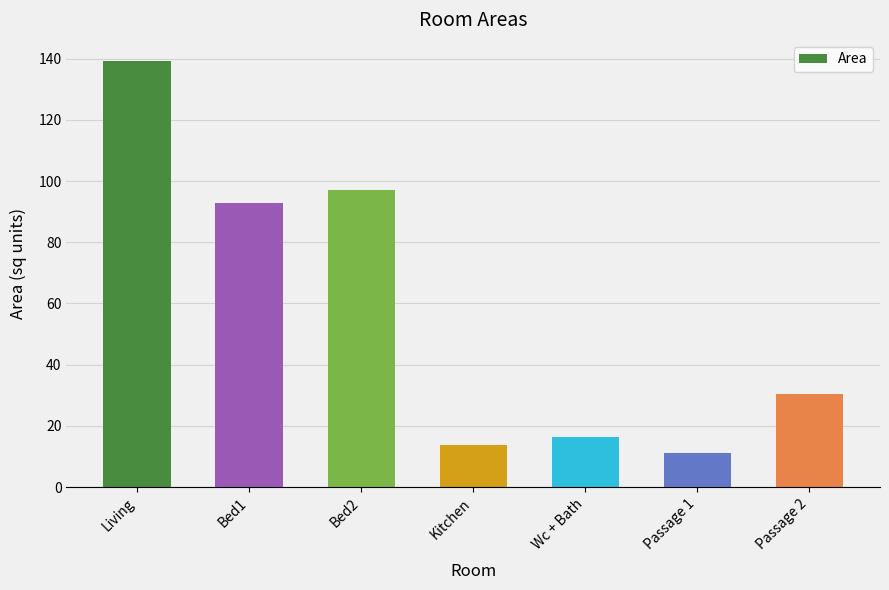

Count the number of values greater than 30.

4